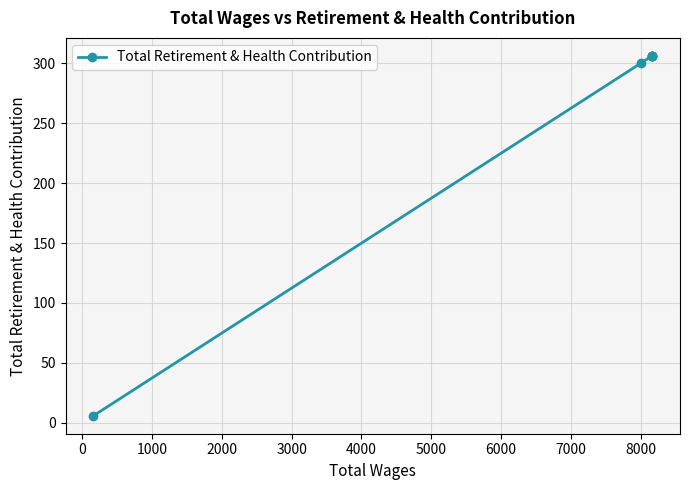

Is this an area chart (filled region under the line)?

No